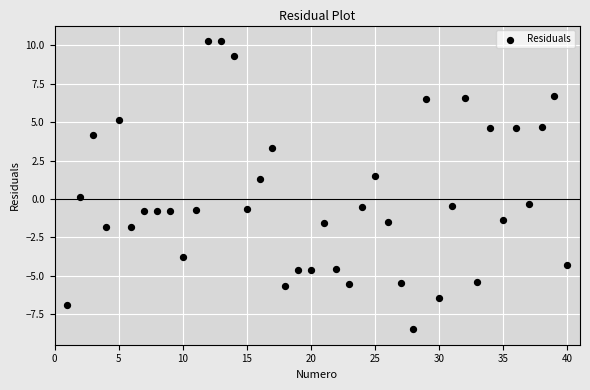

What is the range of X values (max minus min)?

39.0